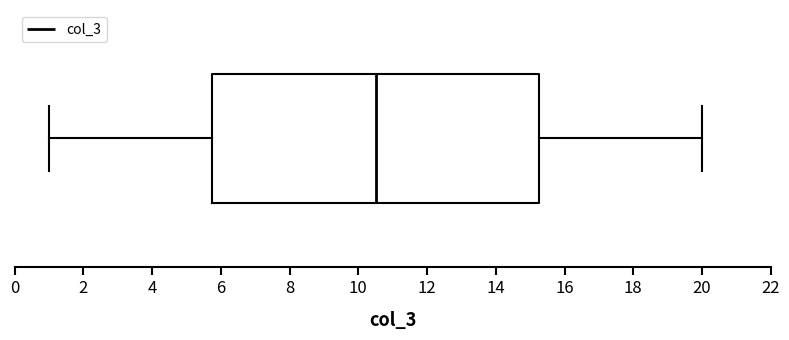

Transcribe this box plot: give where the median line is, the range the box spans, and where the two whiskers end, as read against the x-axis. The values are not printed on the chart, so give them approximately, as read against the axis.

median 10.6, box 5.8 to 15.2, whiskers 1.0 to 20.0